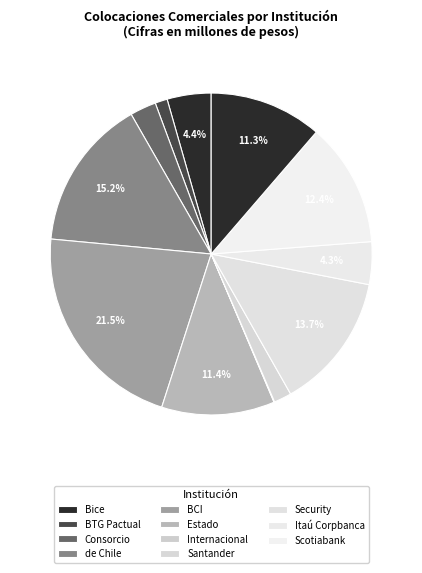

What is the largest slice in the pie chart?

Banco de Crédito e Inversiones